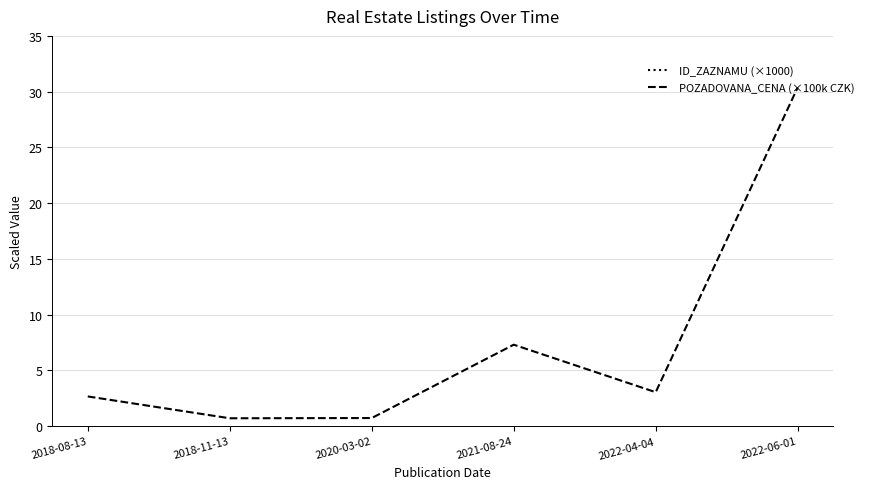

Does the chart display data point markers on the line(s)?

No